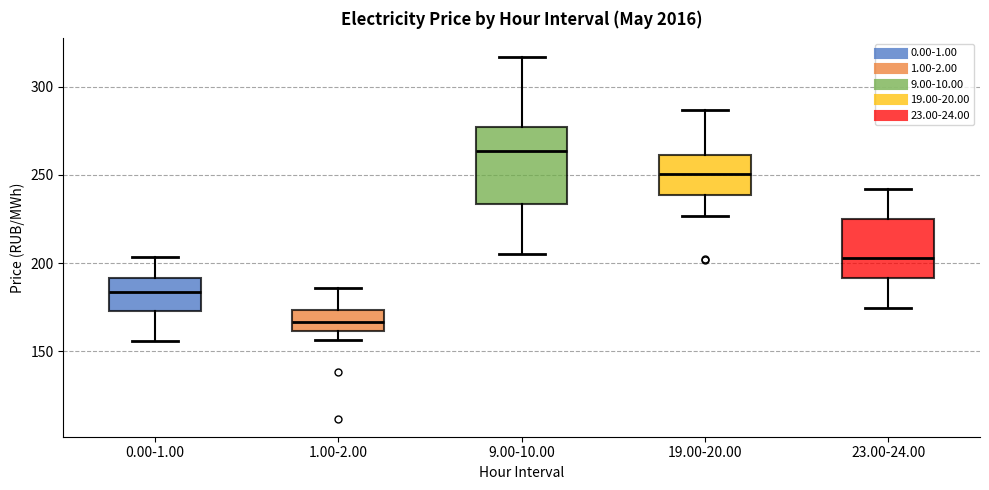

Comparing the boxes themselves (not the whiskers), which one is the tallest?

9.00-10.00